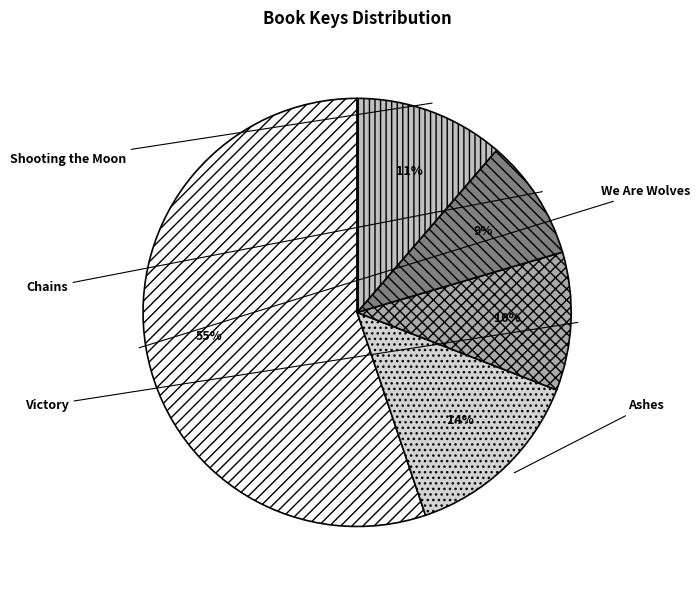

To the nearest percent, what is the combined percentage of Victory and Ashes?

24%